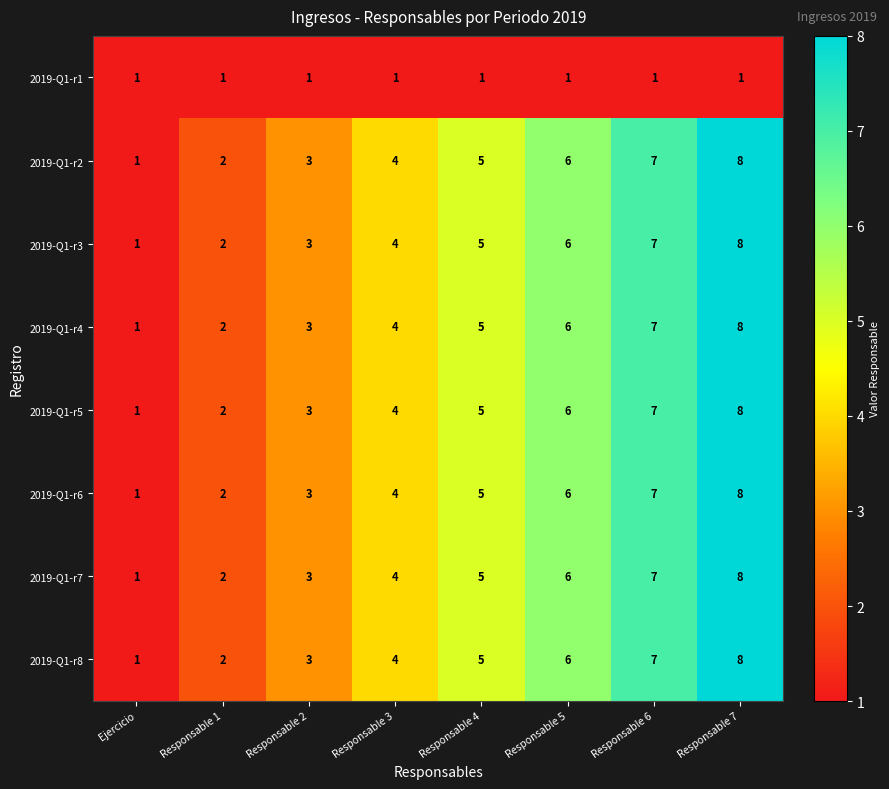

Count the 2019-Q1-r5 values in the range 3 to 7.

5